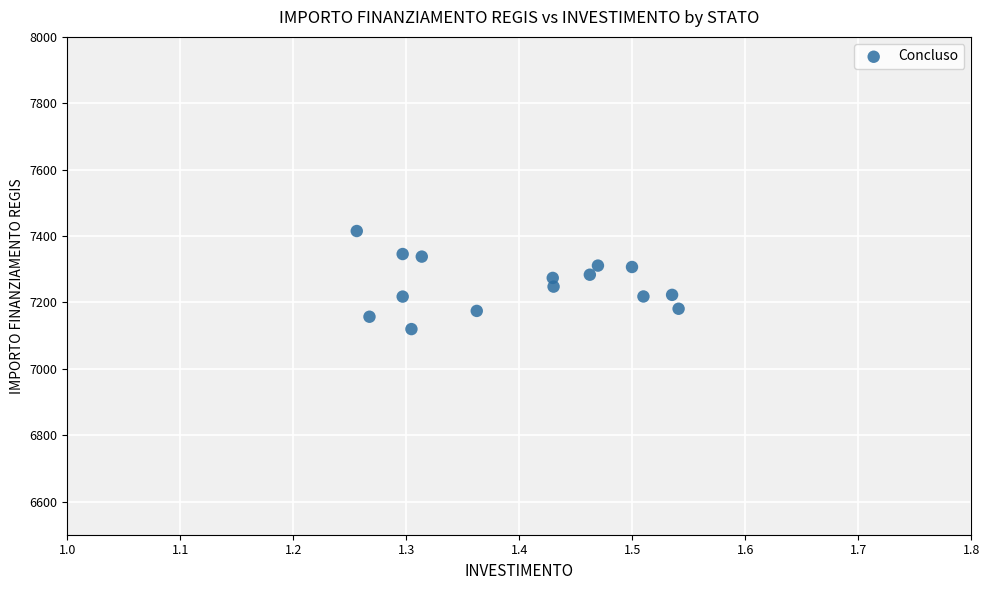

What is the range of X values (max minus min)?

0.3